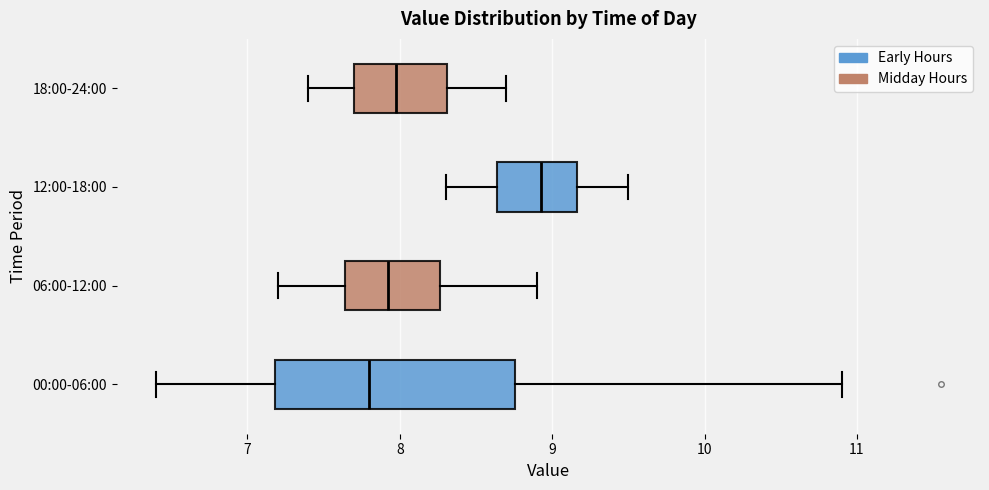

Reading bottom to top, transcribe this box plot: for each box, give where its median line is, the range the box spans, and where its two whiskers end, as read against the x-axis. The values are not printed on the chart, so give them approximately, as read against the axis.

00:00-06:00: median 7.8, box 7.2 to 8.8, whiskers 6.4 to 10.9
06:00-12:00: median 7.9, box 7.6 to 8.3, whiskers 7.2 to 8.9
12:00-18:00: median 8.9, box 8.6 to 9.2, whiskers 8.3 to 9.5
18:00-24:00: median 8.0, box 7.7 to 8.3, whiskers 7.4 to 8.7